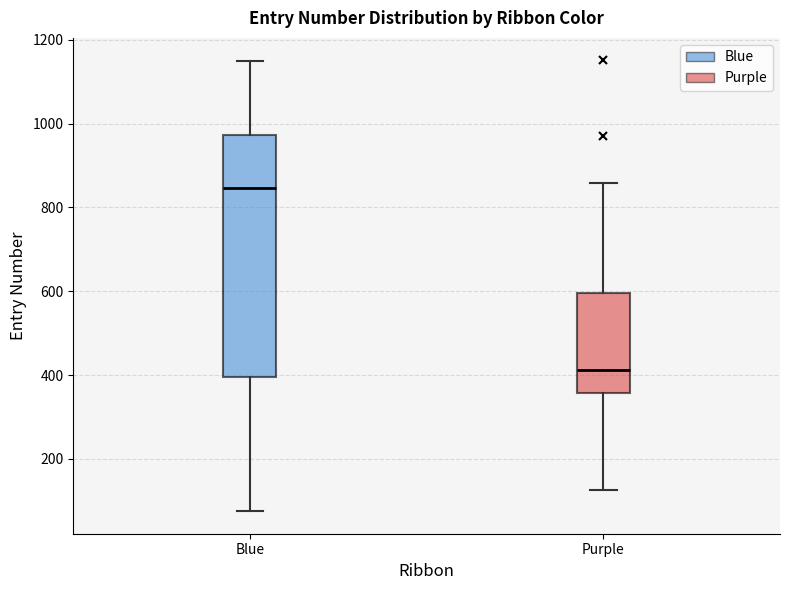

Reading left to right, transcribe this box plot: for each box, give where its median line is, the range the box spans, and where its two whiskers end, as read against the y-axis. The values are not printed on the chart, so give them approximately, as read against the axis.

Blue: median 840, box 400 to 980, whiskers 80 to 1140
Purple: median 420, box 360 to 600, whiskers 120 to 860